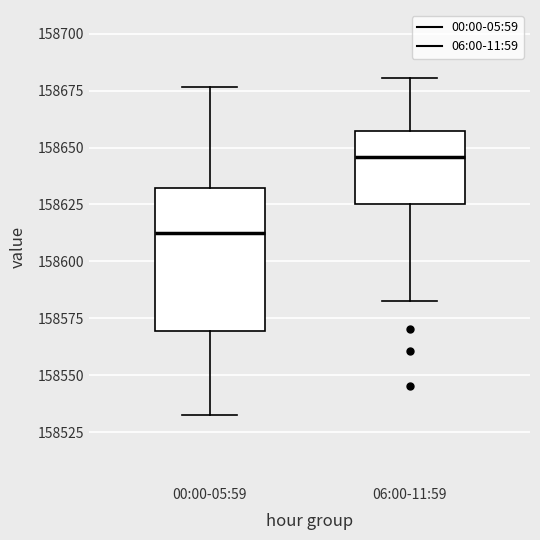

Reading left to right, read every box against the y-axis: the position of its median line, the range the box covers, and the ends of its whiskers. The values are not printed on the chart, so give them approximately, as read against the axis.

00:00-05:59: median 158615, box 158570 to 158630, whiskers 158535 to 158675
06:00-11:59: median 158645, box 158625 to 158655, whiskers 158580 to 158680